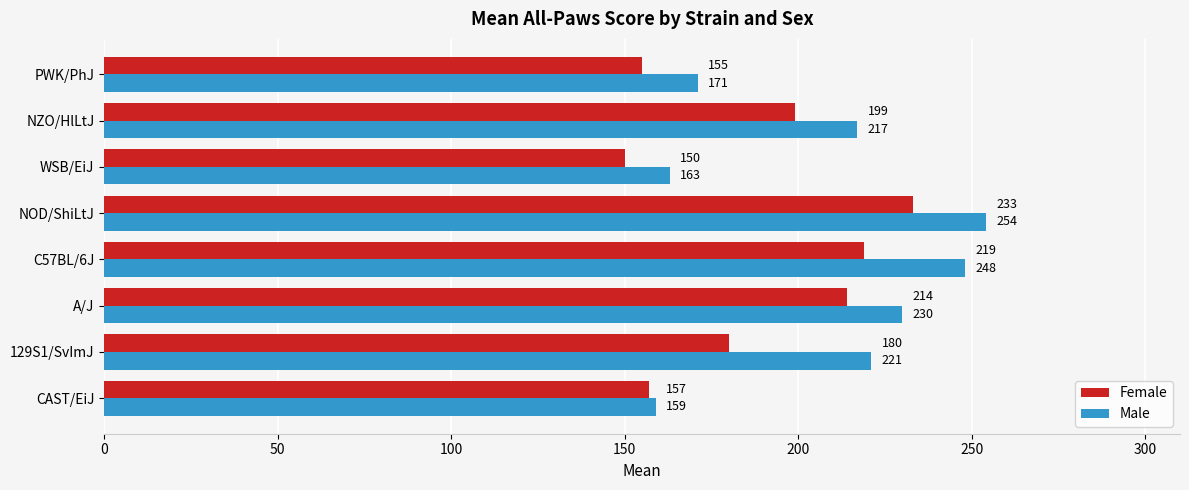

List the series in order of their peak value, lowest first.

Female, Male